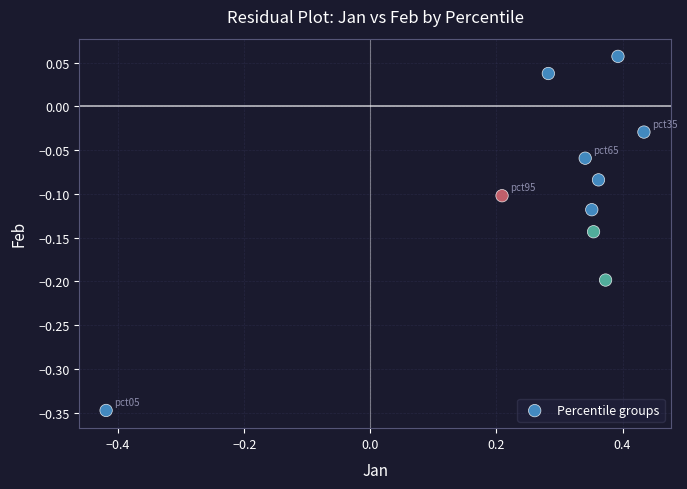

What is the range of X values (max minus min)?

0.9